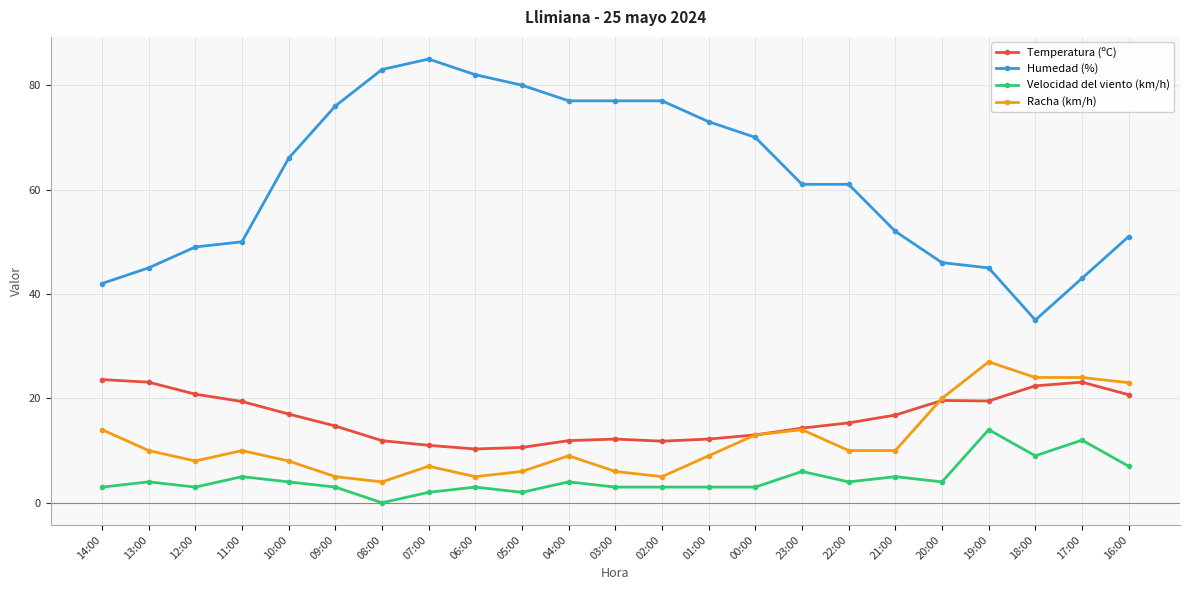

At 21:00, list the series in order from smallest to largest.

Velocidad del viento (km/h), Racha (km/h), Temperatura (ºC), Humedad (%)